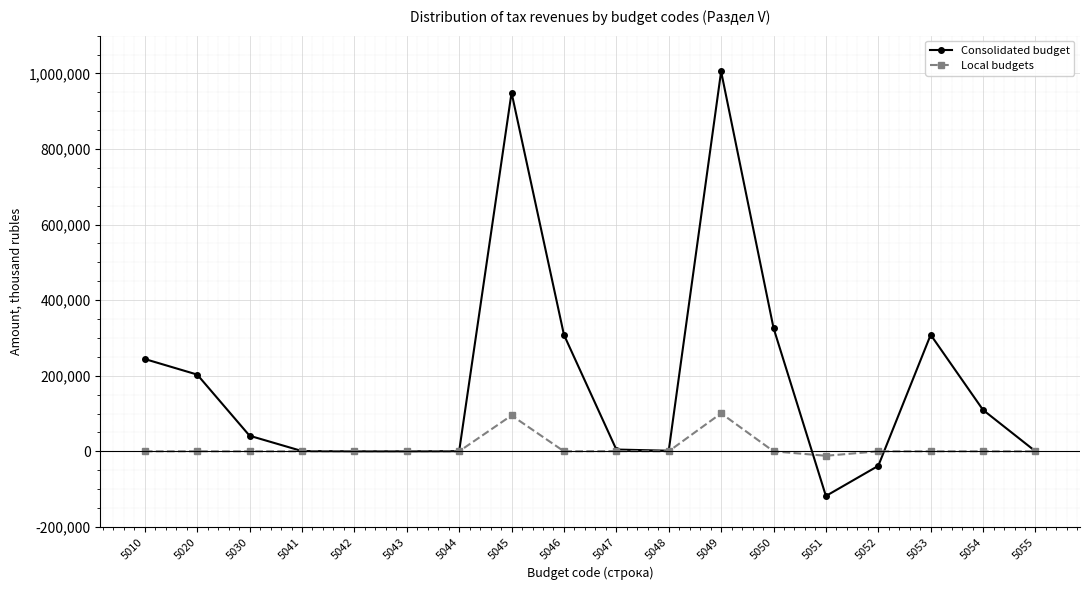

What is the spread (max minus min) of values at 5046?

308317